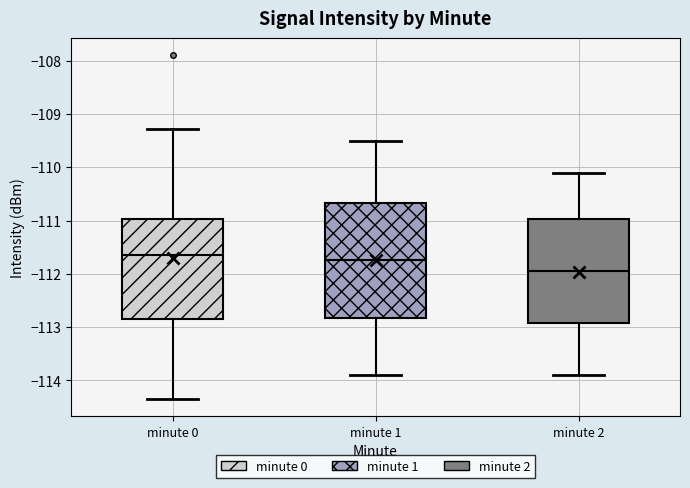

Which box is the tallest, from its lower edge to its upper edge?

minute 1